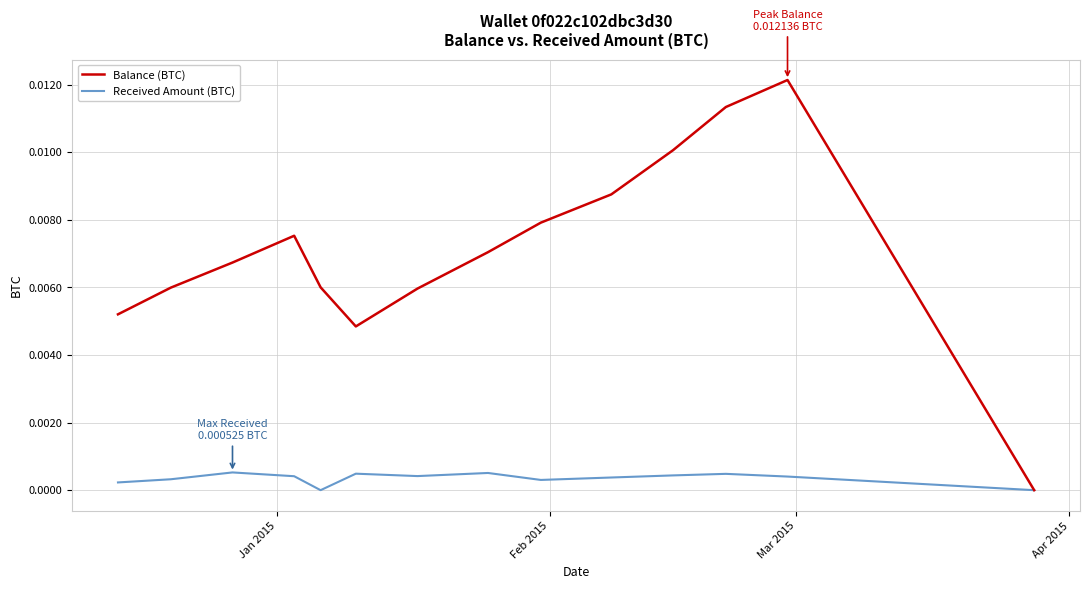

List the series in order of their peak value, lowest first.

Received Amount (BTC), Balance (BTC)